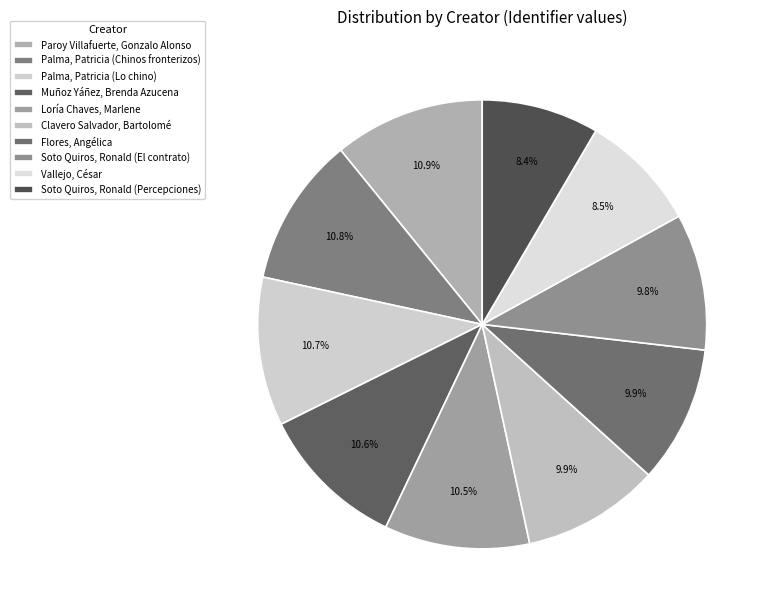

To the nearest percent, what percentage of the pie is Soto Quiros, Ronald (Percepciones)?

8%